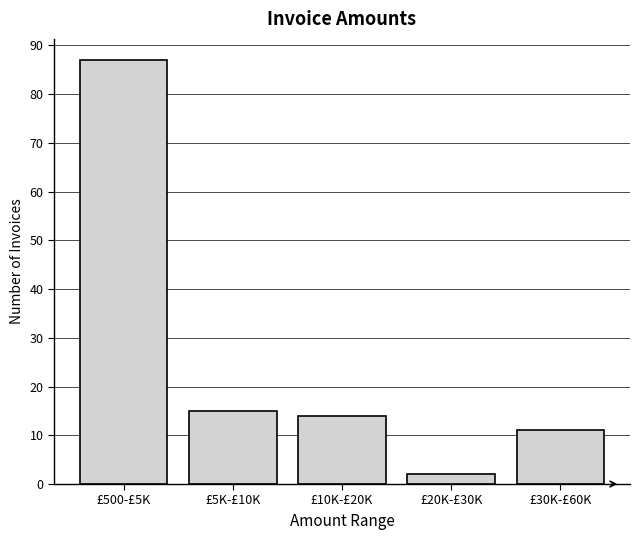

Reading right to left, list all the values displayed in this chart.

£30K-£60K=11	£20K-£30K=2	£10K-£20K=14	£5K-£10K=15	£500-£5K=87